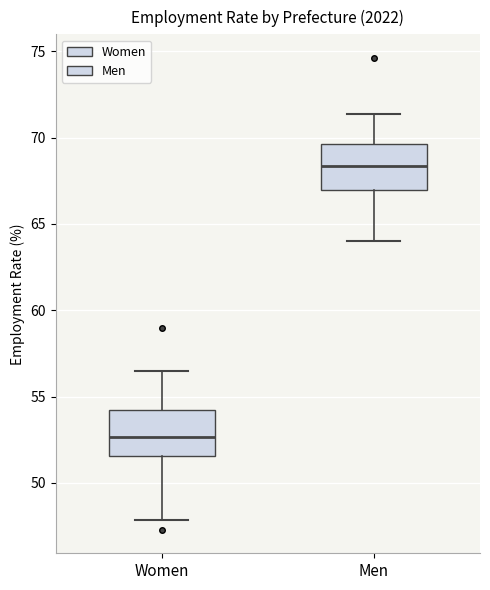

Reading left to right, transcribe this box plot: for each box, give where its median line is, the range the box spans, and where its two whiskers end, as read against the y-axis. The values are not printed on the chart, so give them approximately, as read against the axis.

Women: median 52.5, box 51.5 to 54.5, whiskers 48.0 to 56.5
Men: median 68.5, box 67.0 to 69.5, whiskers 64.0 to 71.5